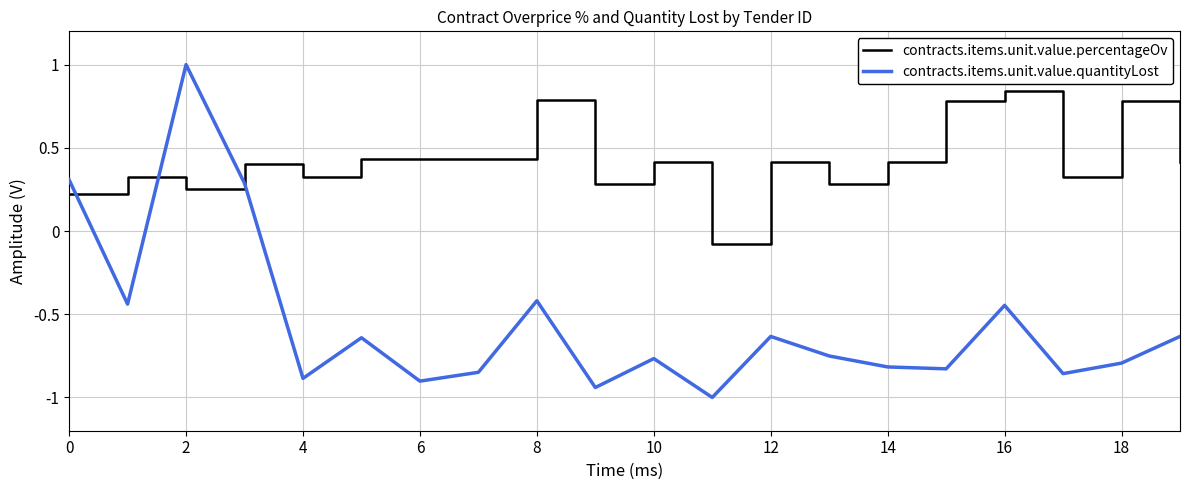

What is the difference between the maximum and minimum values in the contracts.items.unit.value.percentageOv series?

0.9